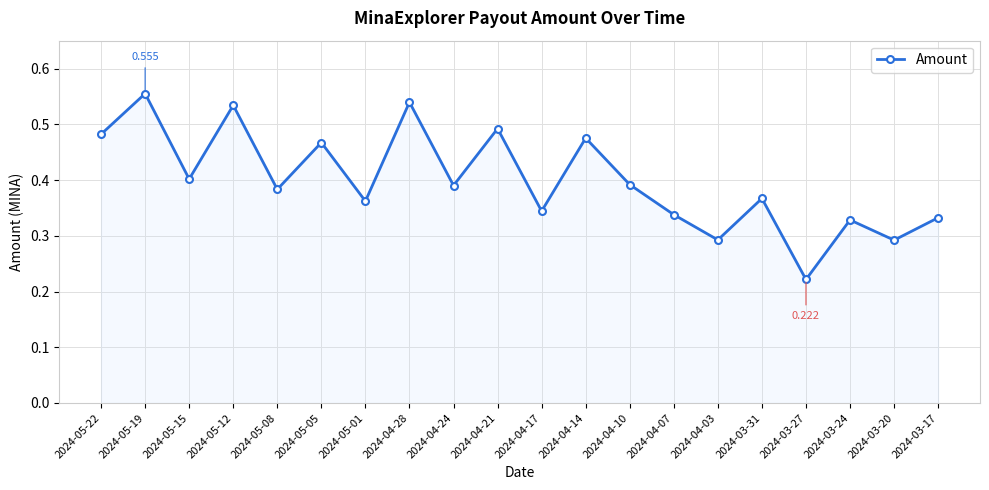

True or false: there are more than 0 points higher than both neighbors.

True